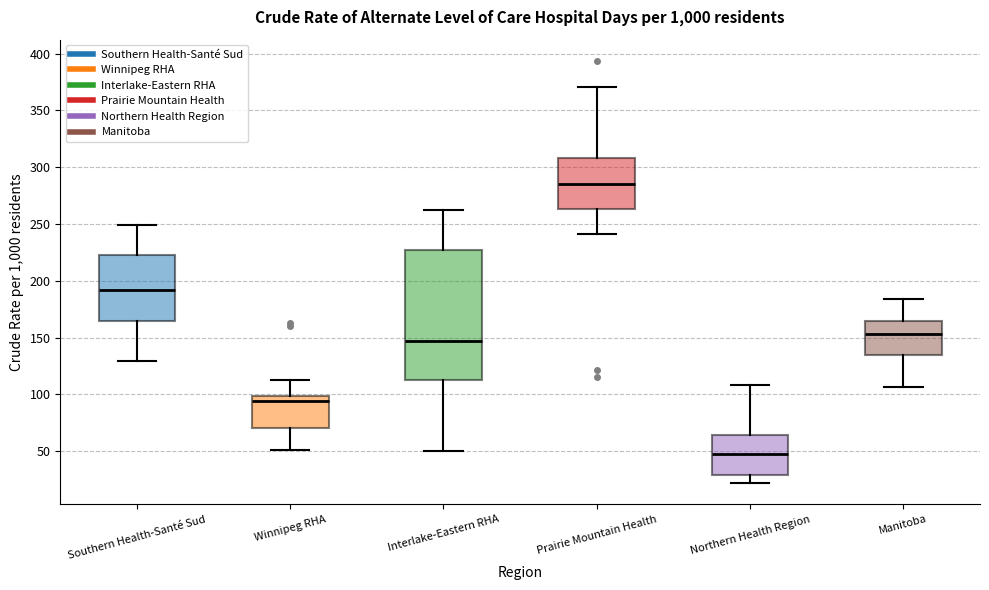

Reading left to right, read every box against the y-axis: the position of its median line, the range the box covers, and the ends of its whiskers. The values are not printed on the chart, so give them approximately, as read against the axis.

Southern Health-Santé Sud: median 190, box 165 to 225, whiskers 130 to 250
Winnipeg RHA: median 95, box 70 to 100, whiskers 50 to 115
Interlake-Eastern RHA: median 145, box 115 to 225, whiskers 50 to 260
Prairie Mountain Health: median 285, box 265 to 310, whiskers 240 to 370
Northern Health Region: median 45, box 30 to 65, whiskers 20 to 110
Manitoba: median 155, box 135 to 165, whiskers 105 to 185